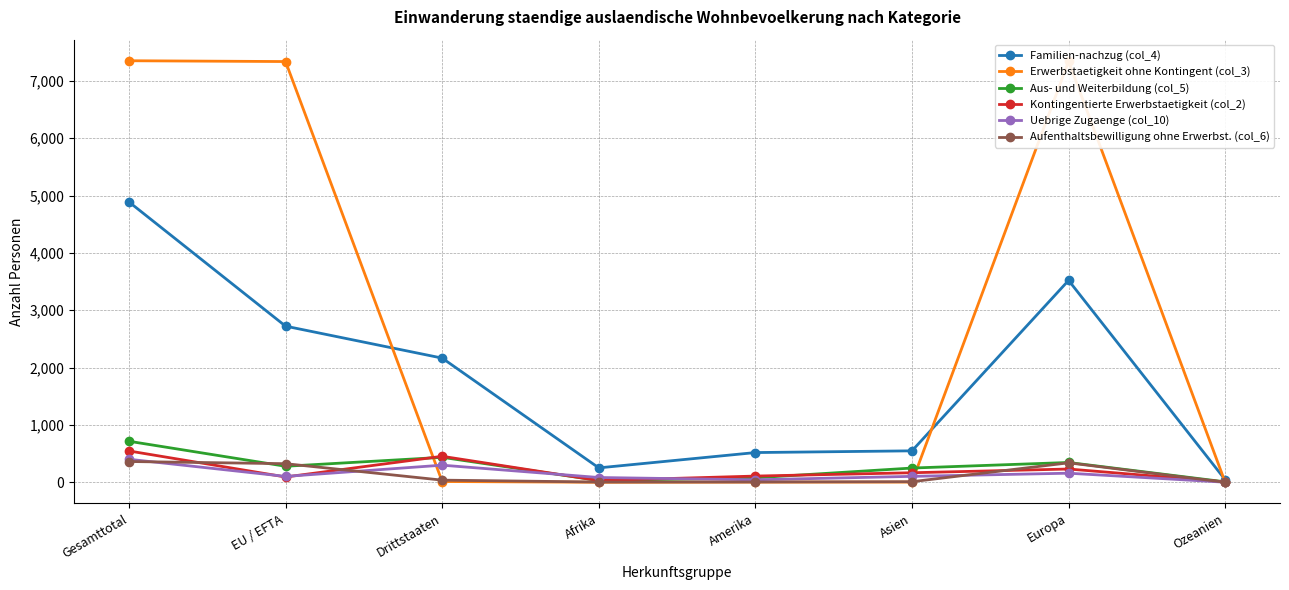

What is the total value across all series at Amerika?

761